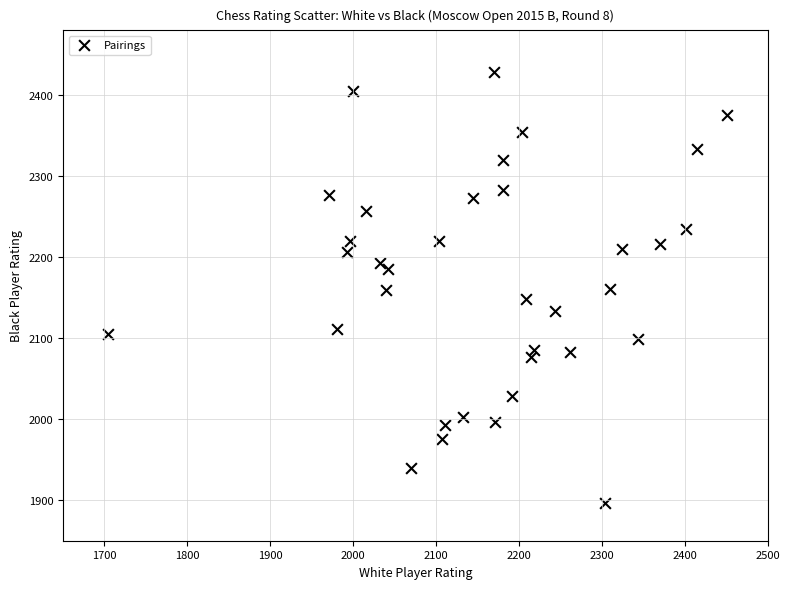

What is the range of X values (max minus min)?

747